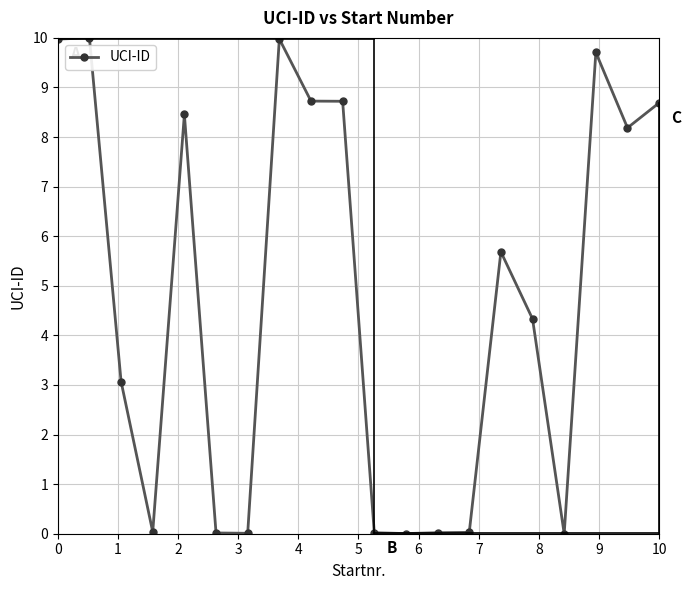

What is the greatest value displayed?

10.0